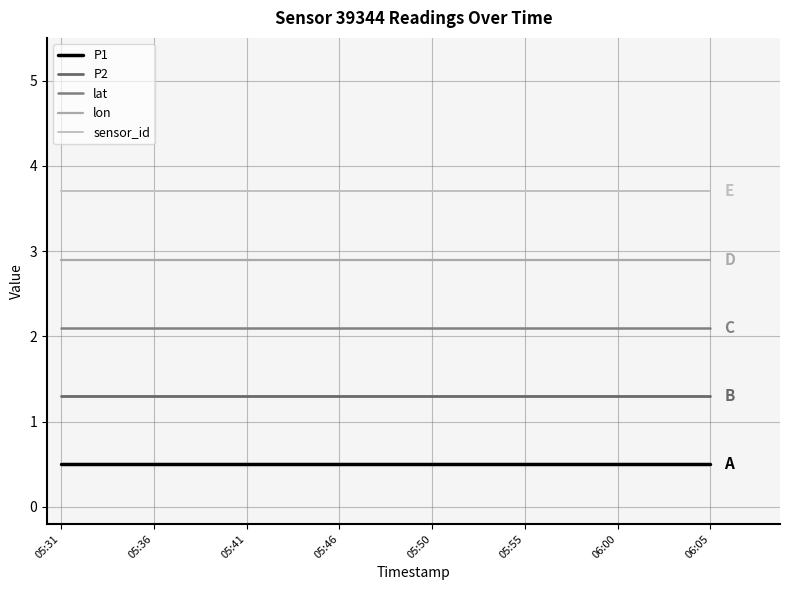

What is the label of the 8th point from the left?

06:05